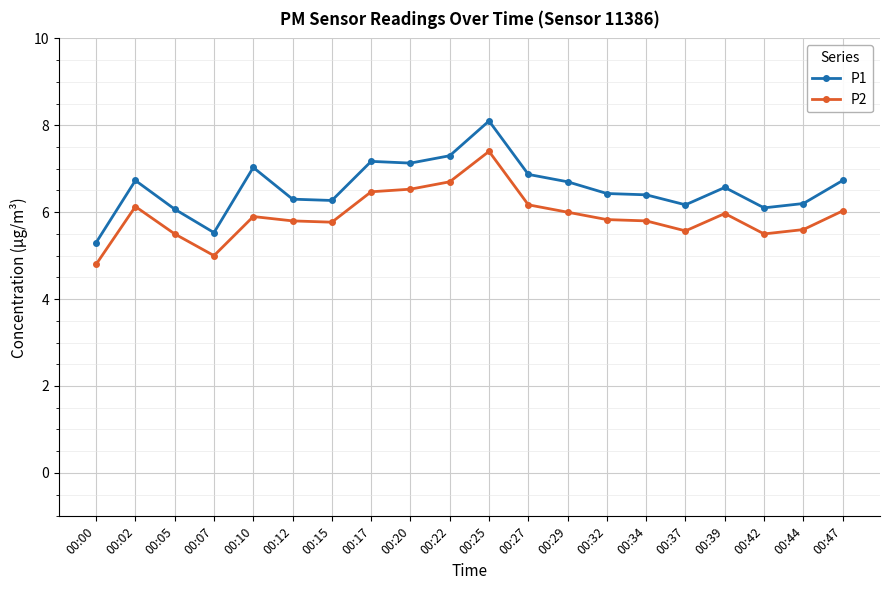

What are all the series names shown in the legend?

P1, P2